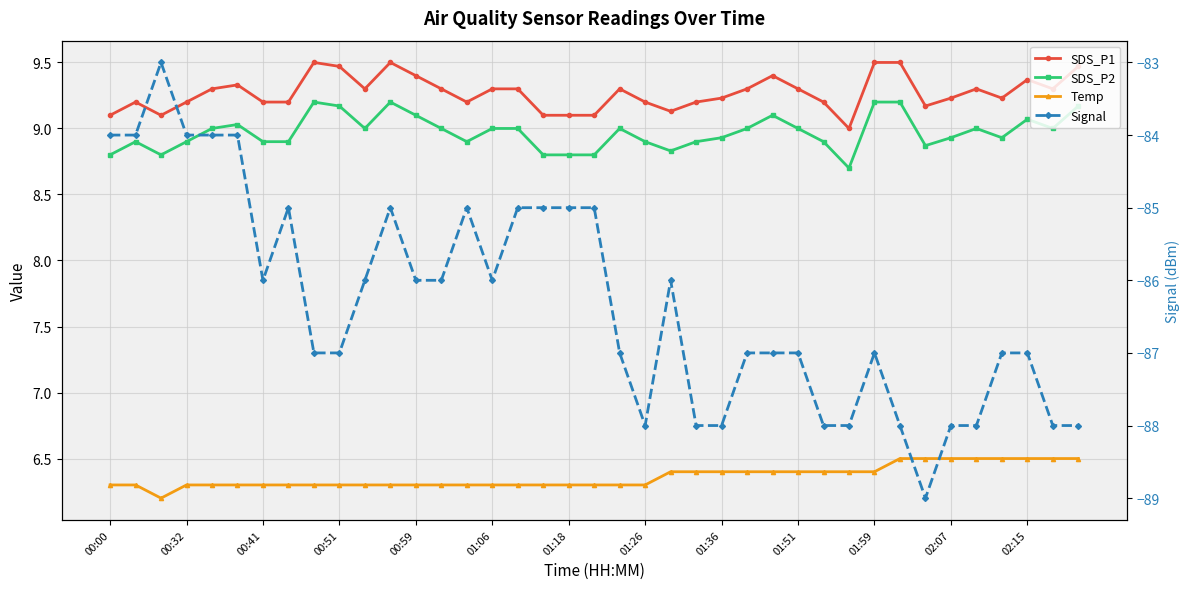

True or false: Temp and Signal cross at least once.

False